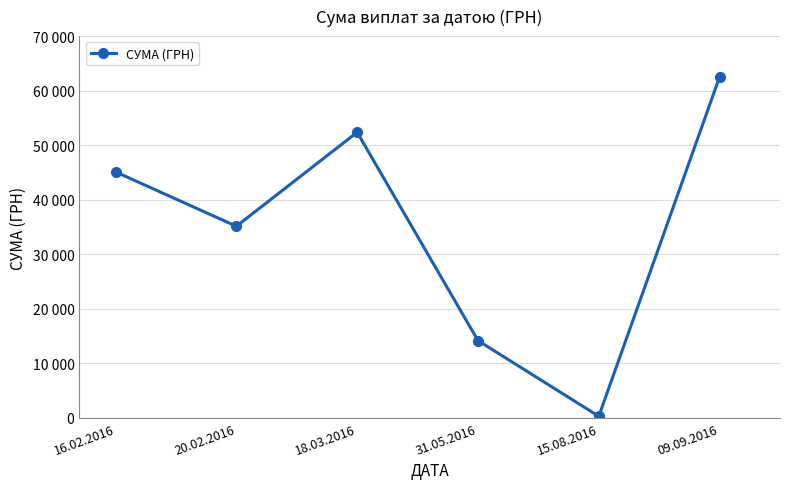

Does the chart display data point markers on the line(s)?

Yes